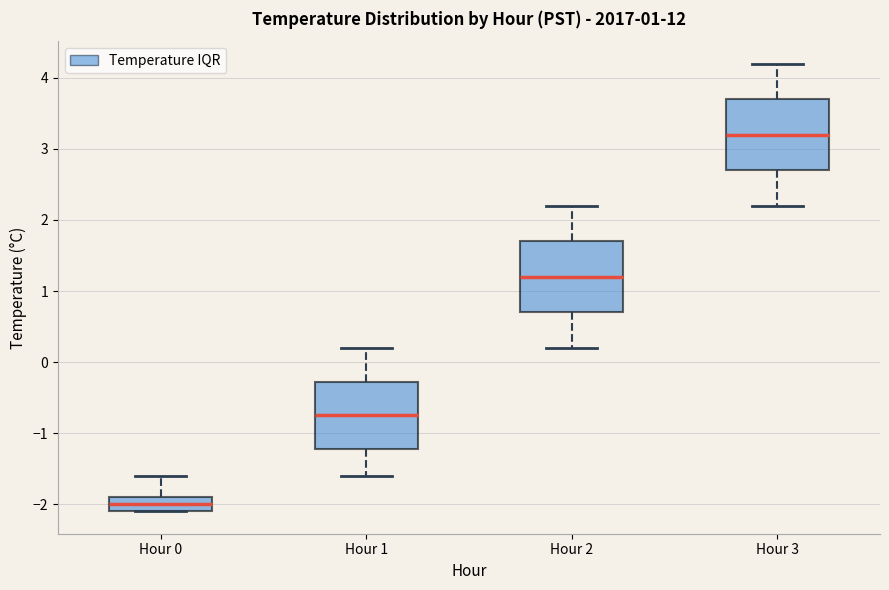

Which box's median line is the lowest?

Hour 0